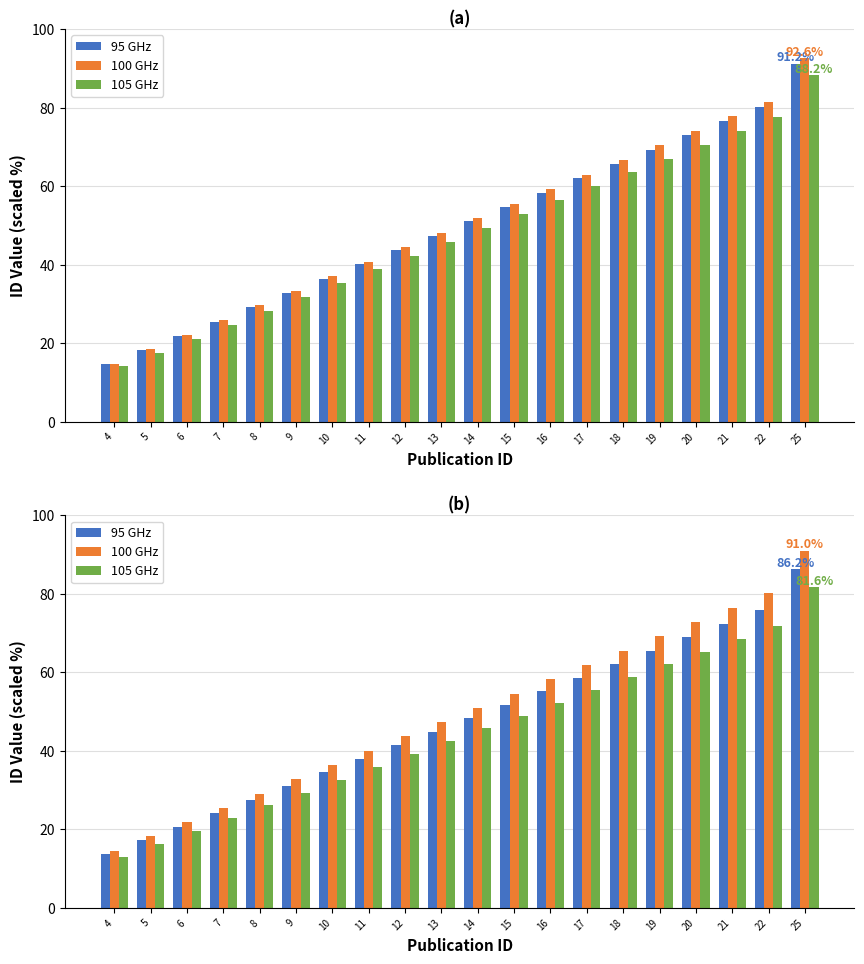

List the labels in order of 105 GHz value, largest first.

25, 22, 21, 20, 19, 18, 17, 16, 15, 14, 13, 12, 11, 10, 9, 8, 7, 6, 5, 4